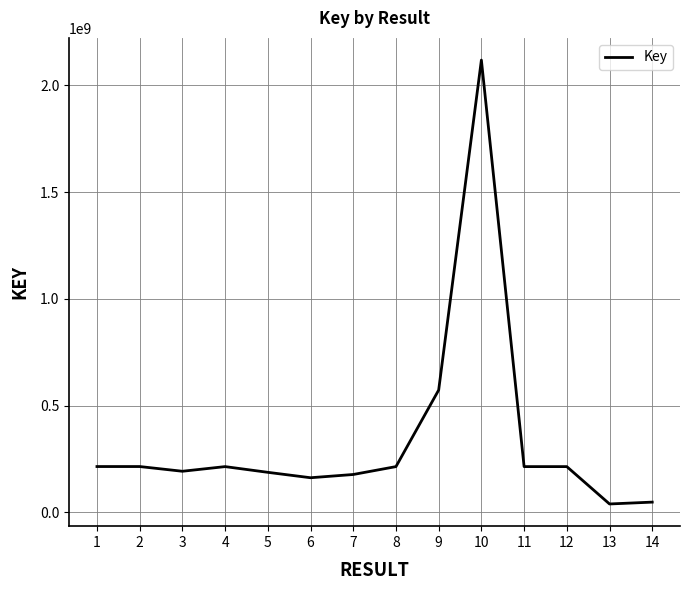

The chart shows a value of 323656877 at 11. True or false?

False